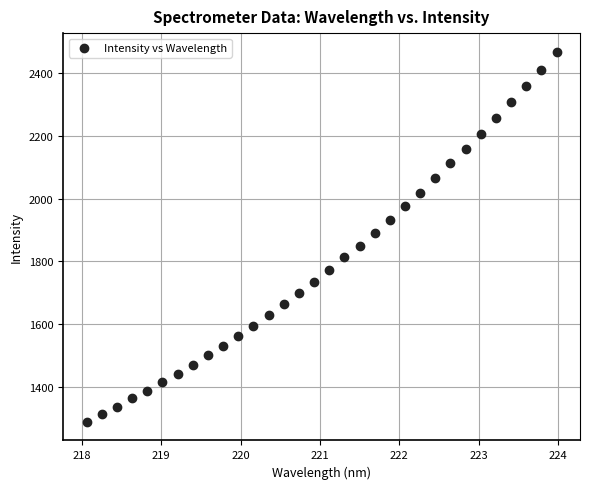

What is the range of Y values (max minus min)?

1178.8